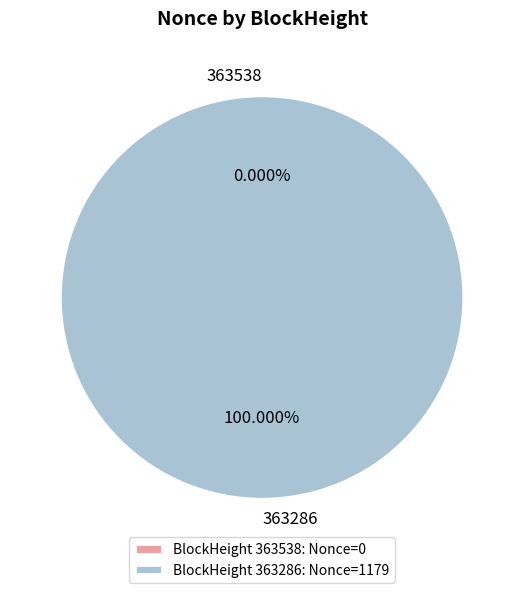

The 363538 slice represents 1% of the pie. True or false?

False